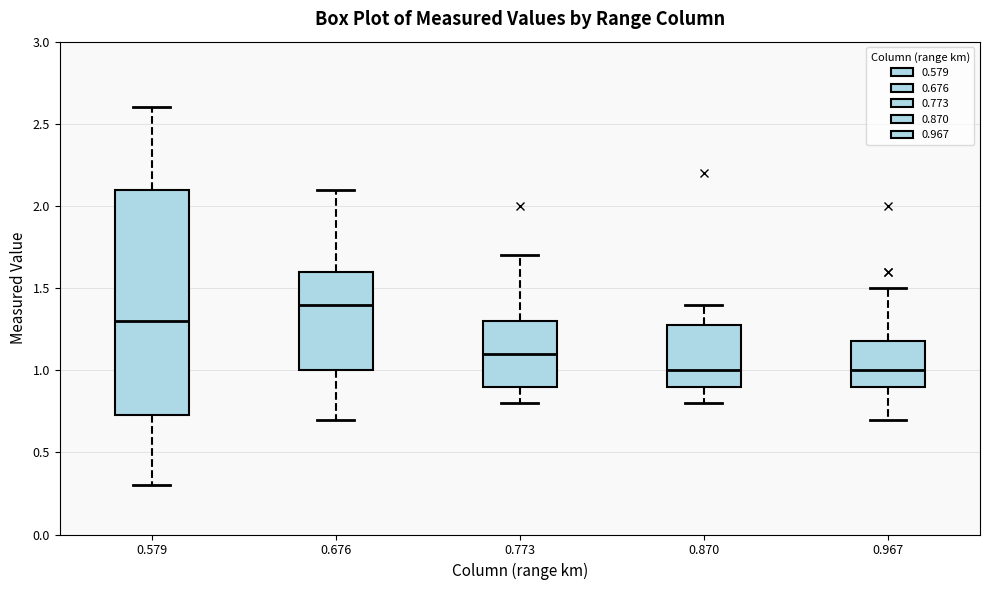

Where does the upper whisker of the box at x = 0.967 end on the y-axis? The values are not printed on the chart, so give them approximately, as read against the axis.

1.50